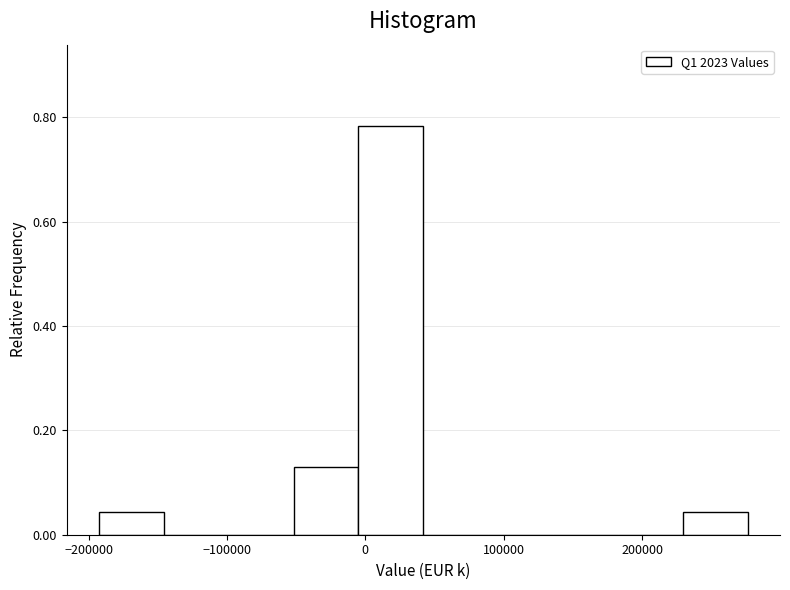

How tall is the bar that spans -50000 to 0 on the x-axis? Neither the bar edges nor the heights are printed on the chart, so give them approximately, as read against the axes.

0.14